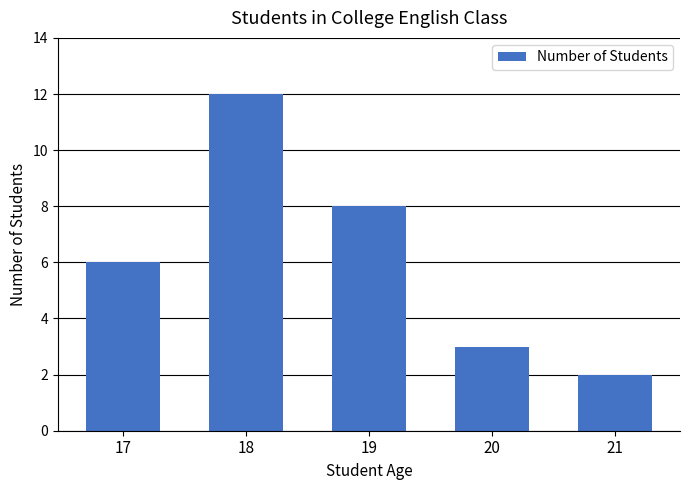

Reading left to right, extract all data points from this chart.

6	12	8	3	2